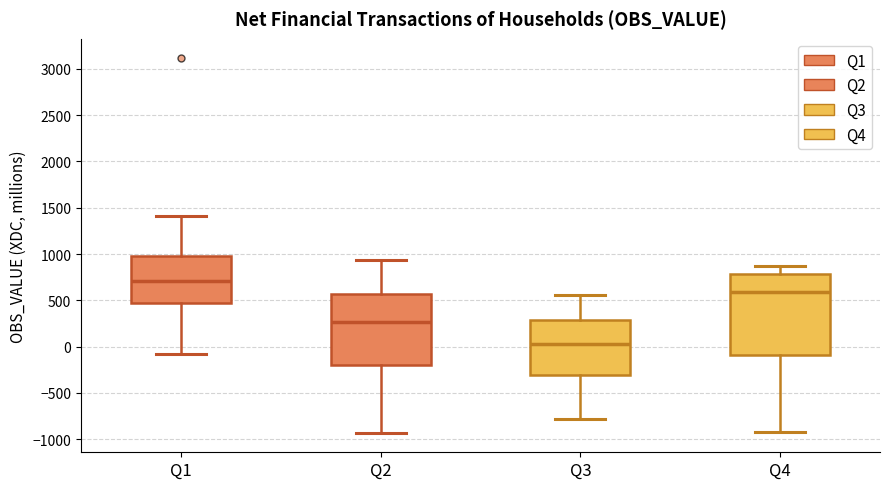

Where does the lower whisker of the box for Q3 end on the y-axis? The values are not printed on the chart, so give them approximately, as read against the axis.

-800